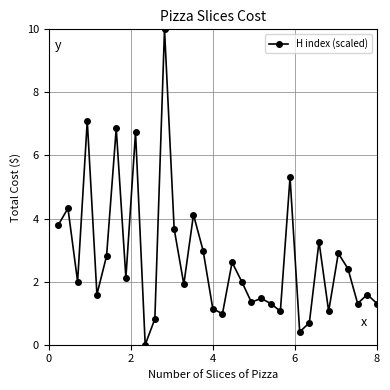

What is the greatest value displayed?

10.0